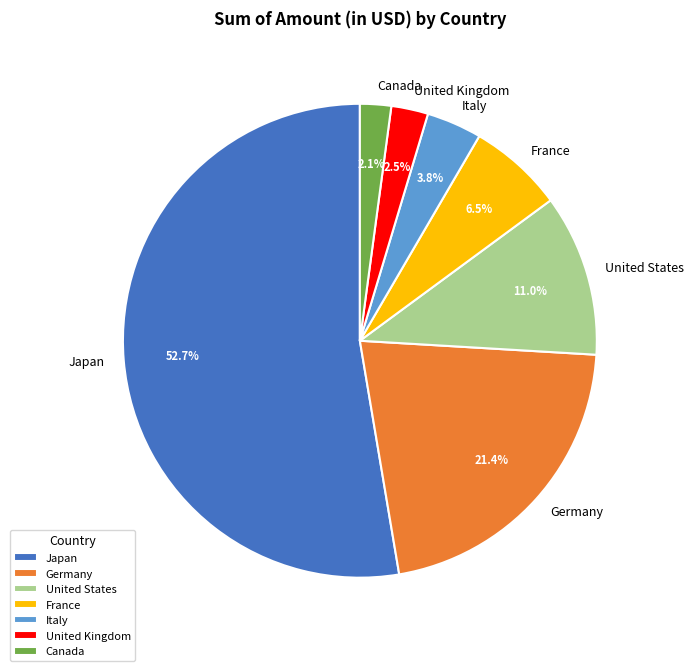

Which category accounts for the majority?

Japan